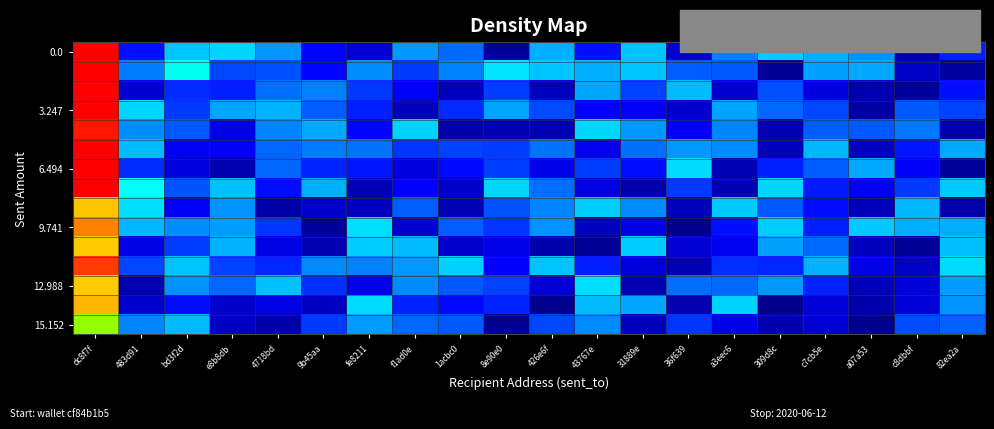

At how many categories does at least one series exceed 0?

20